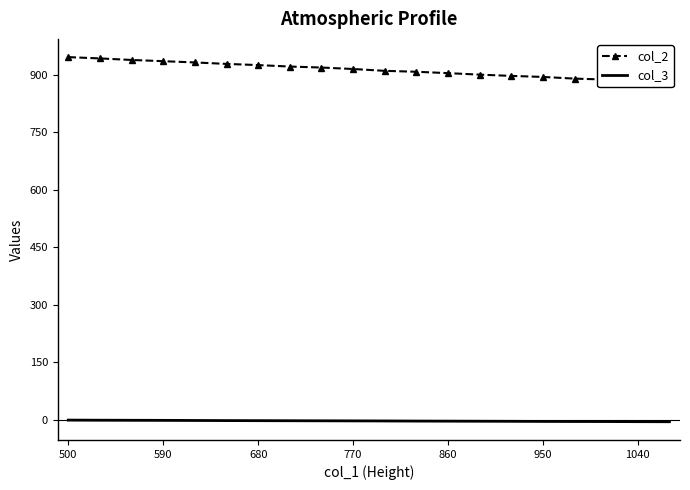

What is the greatest value displayed?

946.3